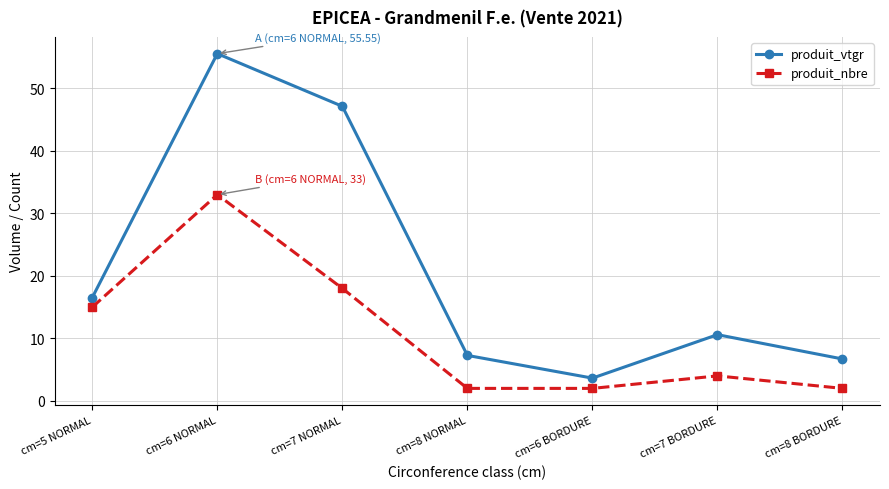

What are all the series names shown in the legend?

produit_vtgr, produit_nbre